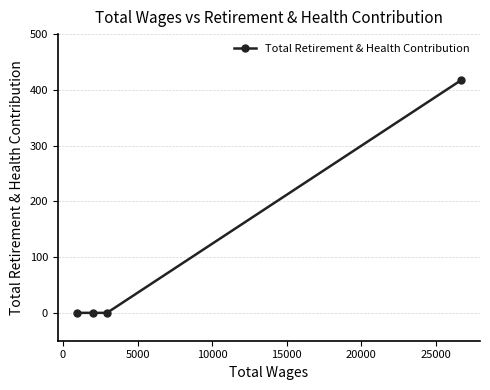

What is the greatest value displayed?

417